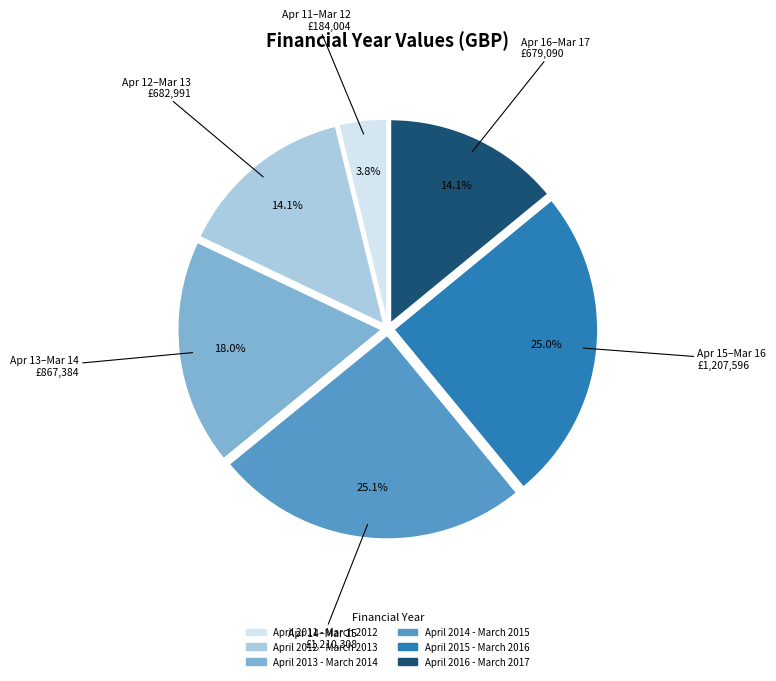

How many slices are in this pie chart?

6